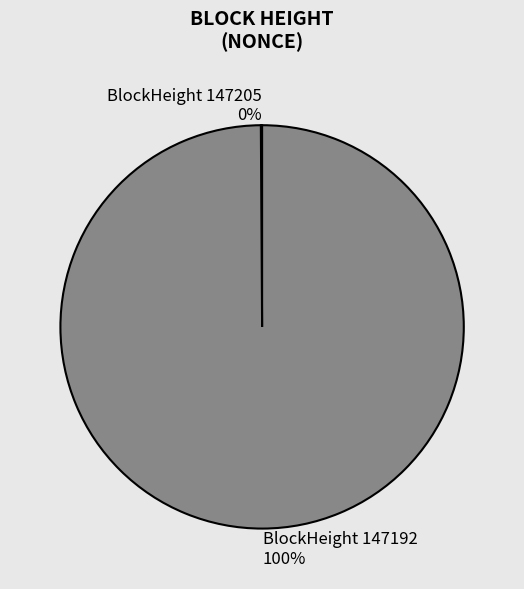

The BlockHeight 147192 slice represents 100% of the pie. True or false?

True